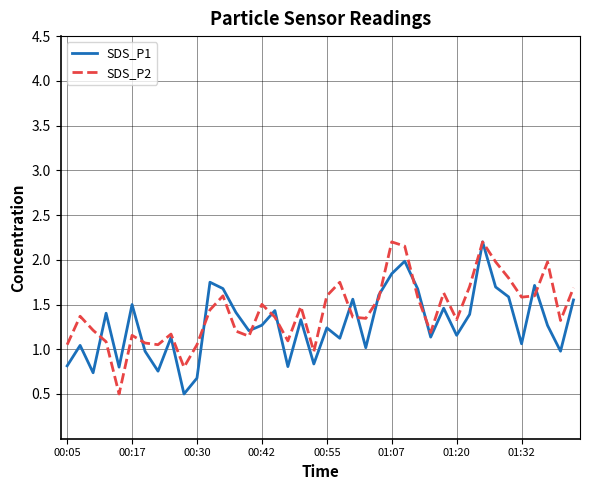

How many interior local peaks does the SDS_P1 series have?

13